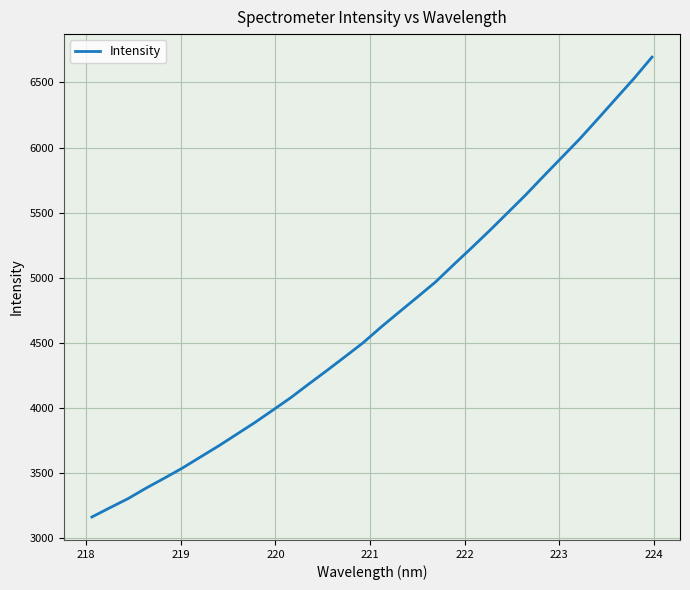

Does the chart have visible grid lines?

Yes